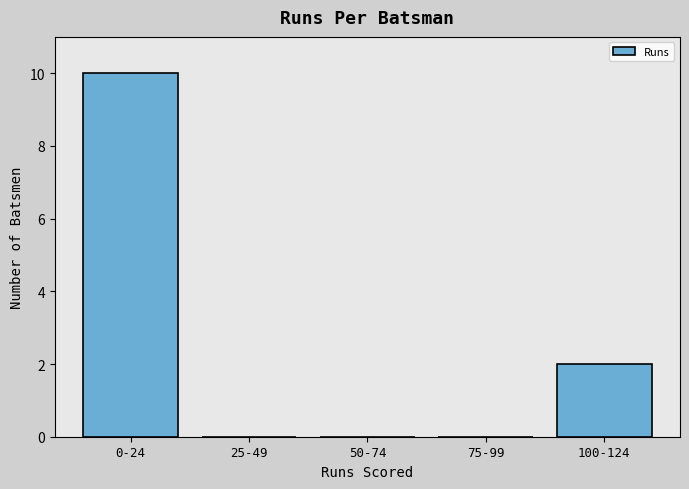

Reading left to right, transcribe all the data shown in this chart.

0-24=10	25-49=0	50-74=0	75-99=0	100-124=2